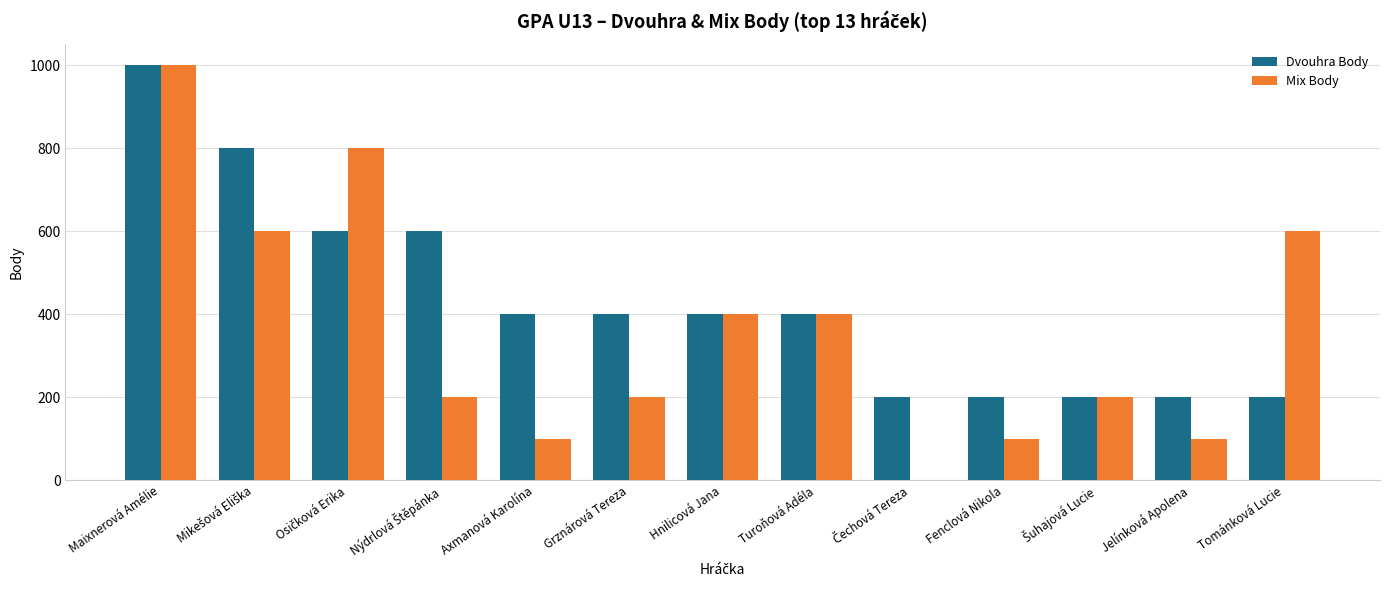

Which series changed the most between Axmanová Karolína and Turoňová Adéla?

Mix Body